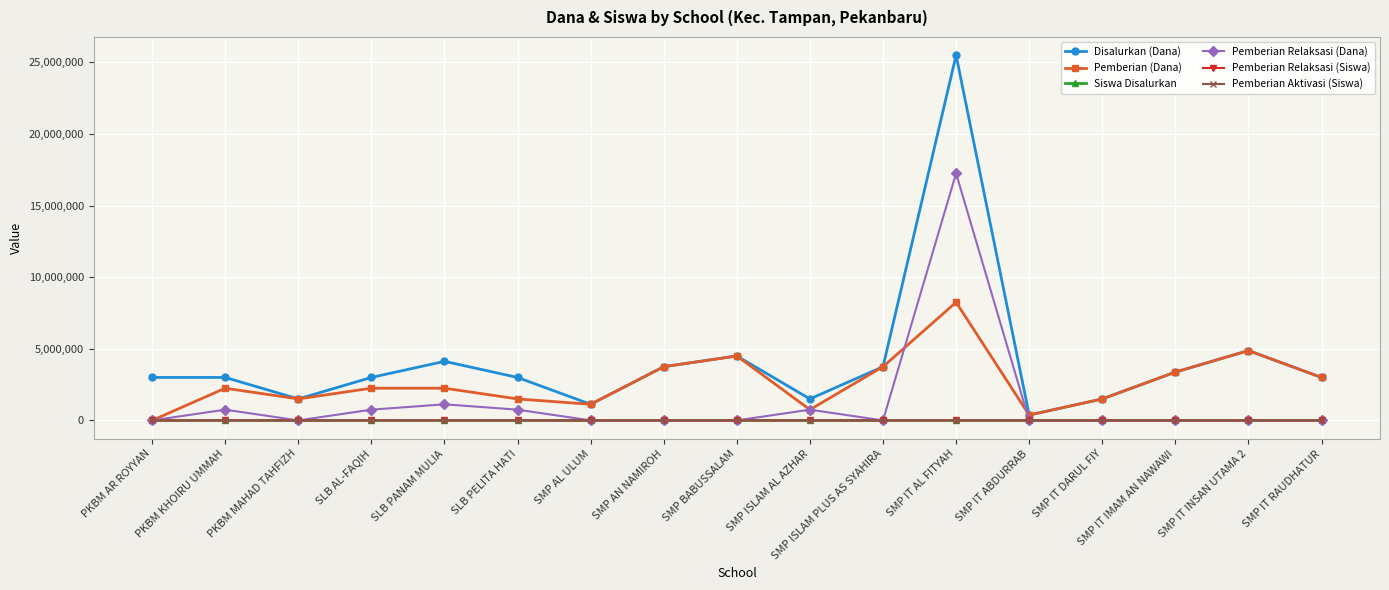

What is the spread (max minus min) of values at SLB AL-FAQIH?

3000000